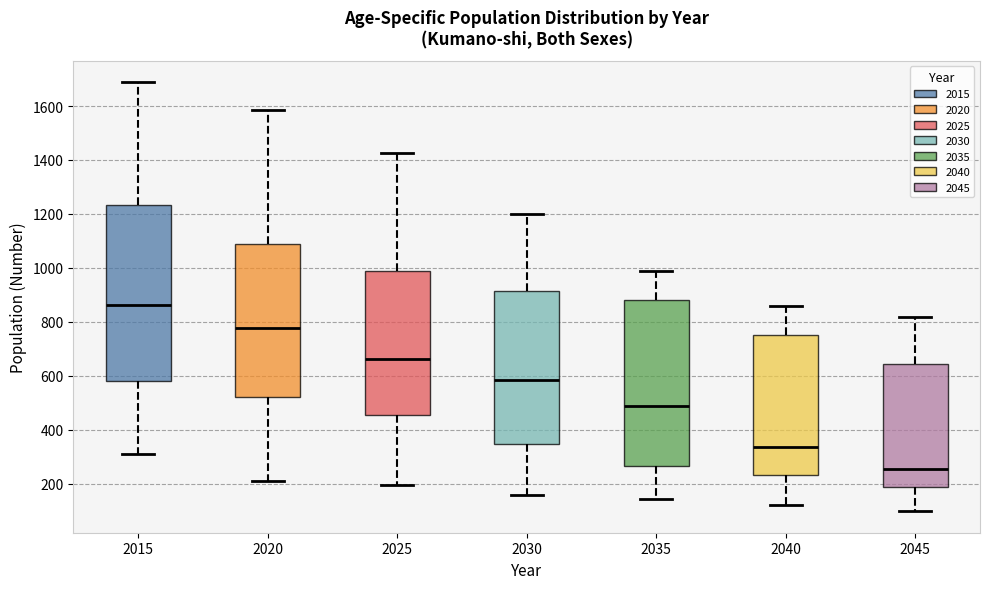

Where is the upper edge of the box at x = 2035 on the y-axis? The values are not printed on the chart, so give them approximately, as read against the axis.

880